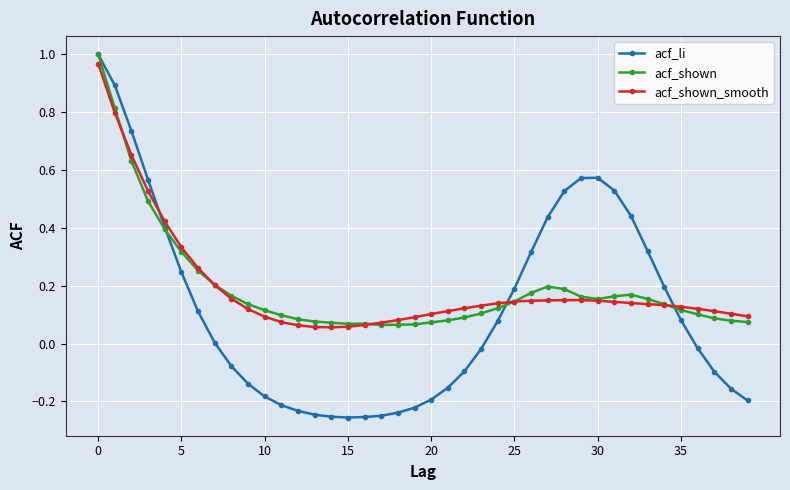

Which series has the widest spread of values?

acf_li